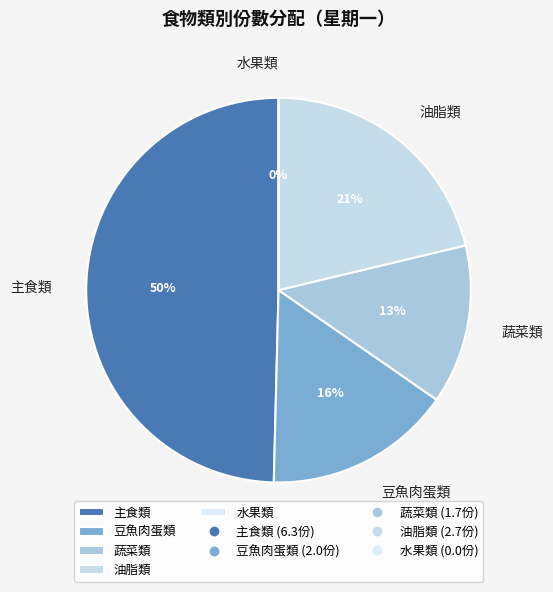

How many slices are in this pie chart?

5